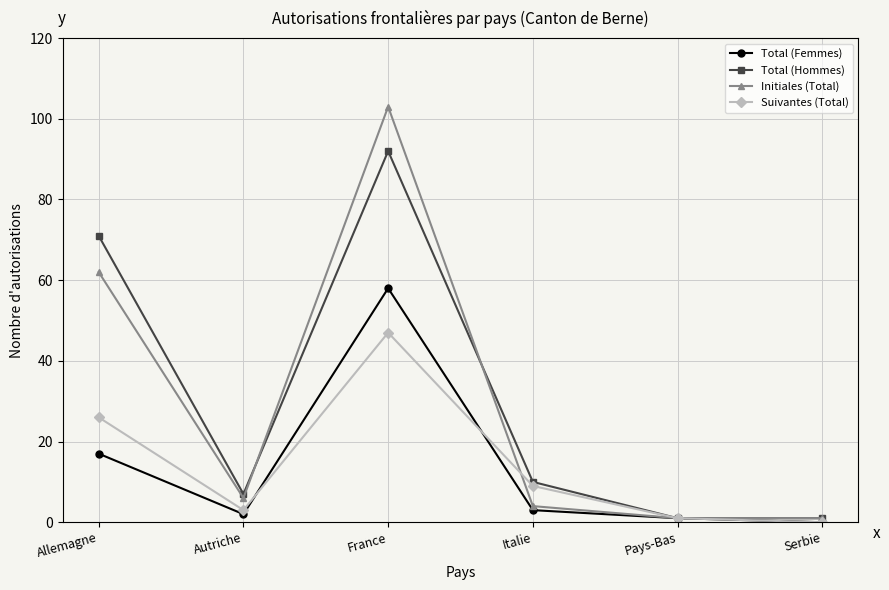

At which category is the sum across all series the highest?

France